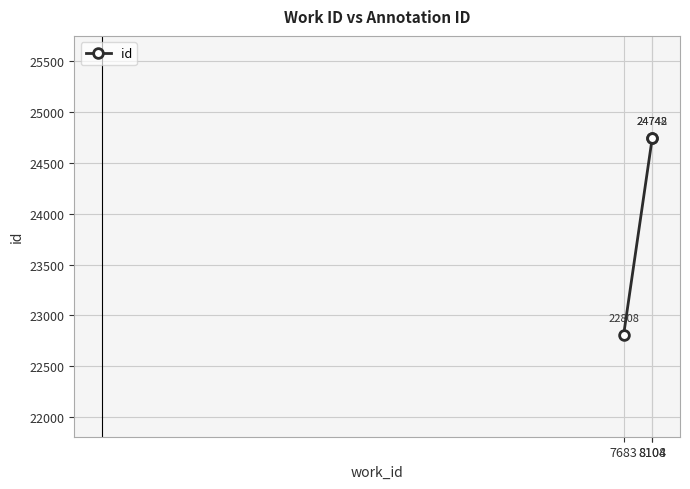

What is the sum of all values?

72298